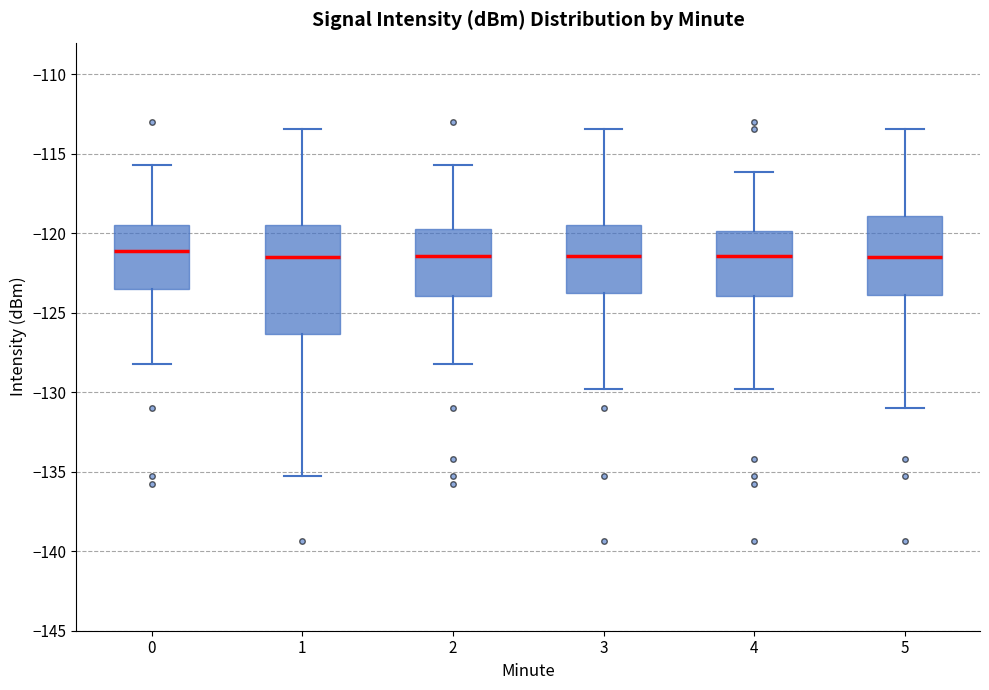

Reading left to right, transcribe this box plot: for each box, give where its median line is, the range the box spans, and where its two whiskers end, as read against the y-axis. The values are not printed on the chart, so give them approximately, as read against the axis.

0: median -121.0, box -123.5 to -119.5, whiskers -128.0 to -115.5
1: median -121.5, box -126.5 to -119.5, whiskers -135.5 to -113.5
2: median -121.5, box -124.0 to -119.5, whiskers -128.0 to -115.5
3: median -121.5, box -123.5 to -119.5, whiskers -130.0 to -113.5
4: median -121.5, box -124.0 to -120.0, whiskers -130.0 to -116.0
5: median -121.5, box -124.0 to -119.0, whiskers -131.0 to -113.5